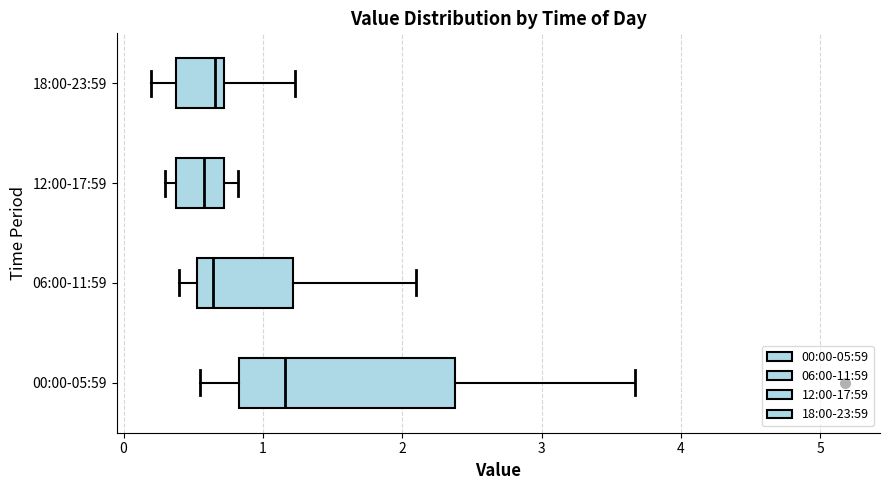

Which box is the widest, from its left edge to its right edge?

00:00-05:59